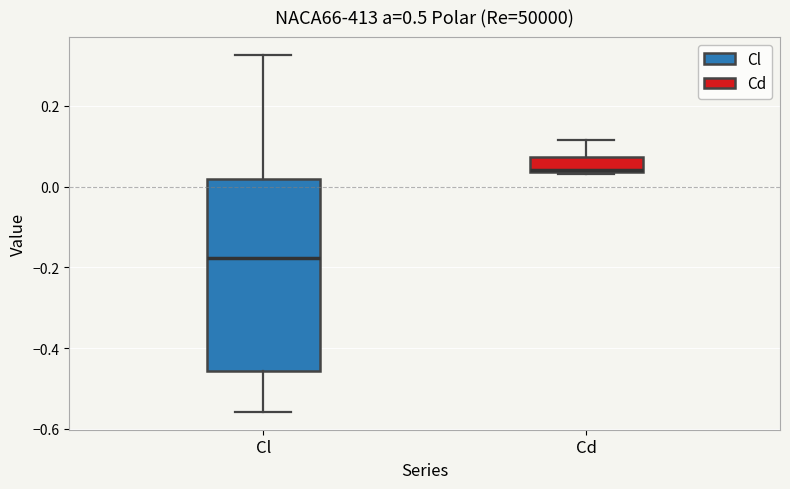

Reading left to right, read every box against the y-axis: the position of its median line, the range the box covers, and the ends of its whiskers. The values are not printed on the chart, so give them approximately, as read against the axis.

Cl: median -0.18, box -0.46 to 0.02, whiskers -0.56 to 0.32
Cd: median 0.04 (just above the box's lower edge), box 0.04 to 0.08, whiskers 0.04 to 0.12